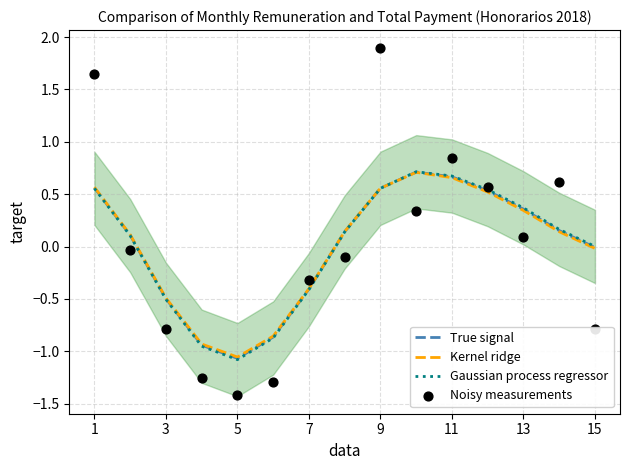

At how many categories does at least one series exceed 0?

10